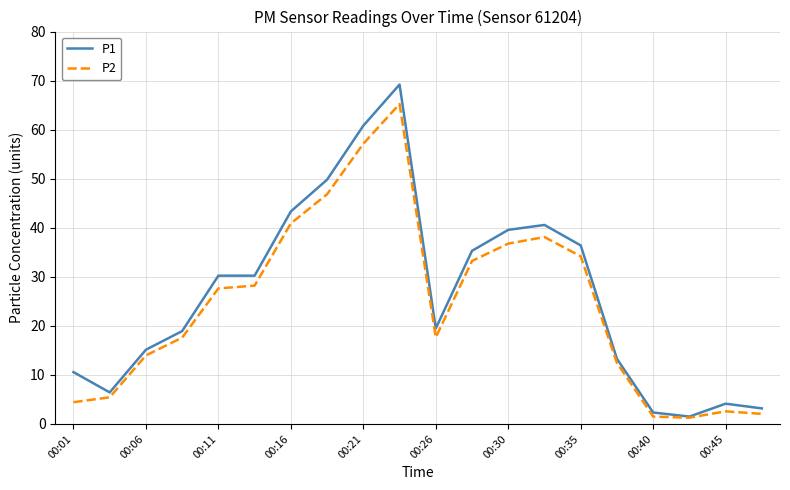

What is the highest value of the P2 series?

65.2